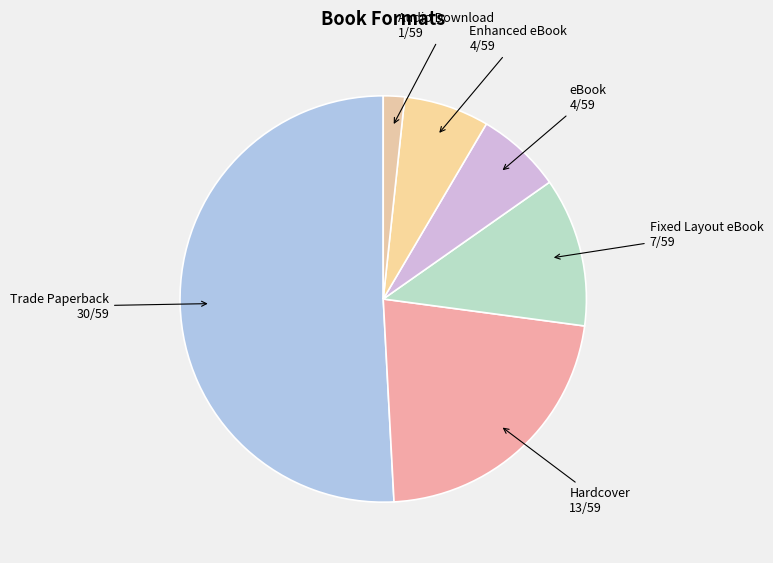

Does Fixed Layout eBook account for over 50% of the chart?

No